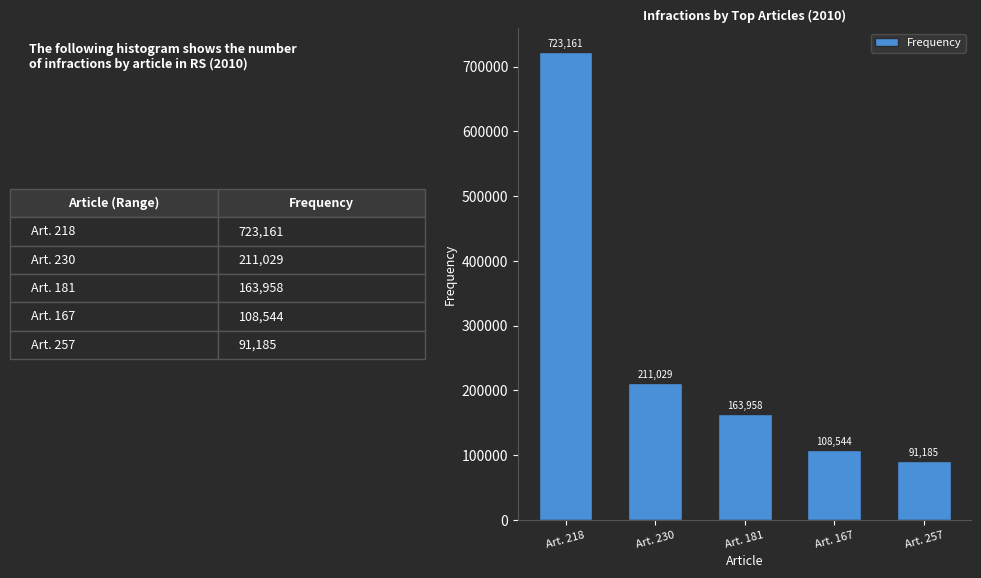

Reading left to right, list all the values displayed in this chart.

Art. 218=723161	Art. 230=211029	Art. 181=163958	Art. 167=108544	Art. 257=91185